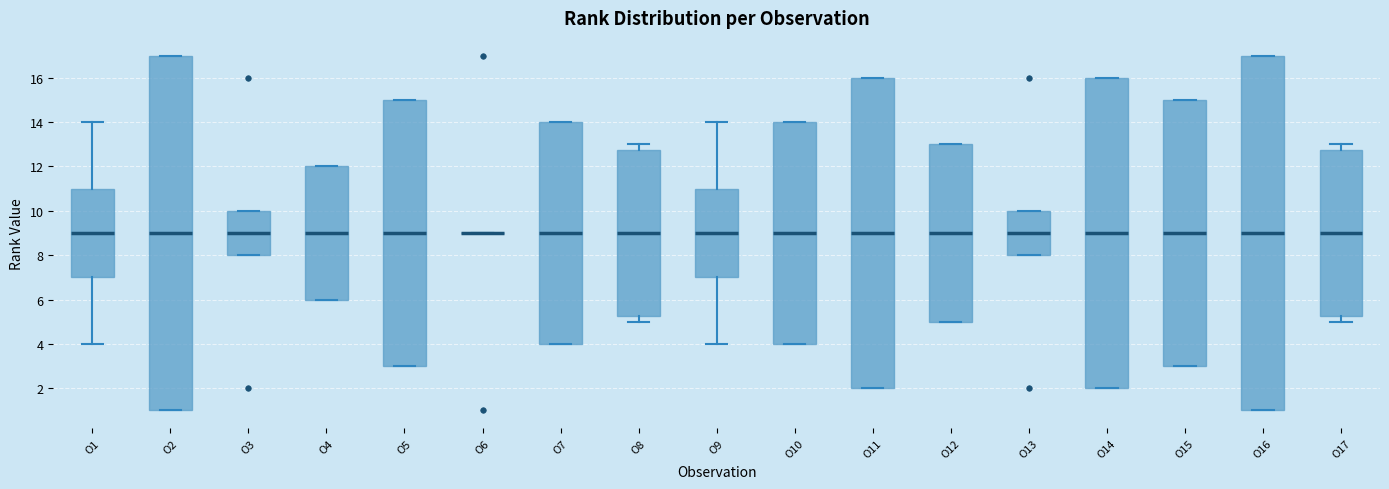

Reading left to right, read every box against the y-axis: the position of its median line, the range the box covers, and the ends of its whiskers. The values are not printed on the chart, so give them approximately, as read against the axis.

O1: median 9.0, box 7.0 to 11.0, whiskers 4.0 to 14.0
O2: median 9.0, box 1.0 to 17.0, whiskers 1.0 to 17.0
O3: median 9.0, box 8.0 to 10.0, whiskers 8.0 to 10.0
O4: median 9.0, box 6.0 to 12.0, whiskers 6.0 to 12.0
O5: median 9.0, box 3.0 to 15.0, whiskers 3.0 to 15.0
O6: box collapsed to a line at 9.0, whiskers 9.0 to 9.0
O7: median 9.0, box 4.0 to 14.0, whiskers 4.0 to 14.0
O8: median 9.0, box 5.2 to 12.8, whiskers 5.0 to 13.0
O9: median 9.0, box 7.0 to 11.0, whiskers 4.0 to 14.0
O10: median 9.0, box 4.0 to 14.0, whiskers 4.0 to 14.0
O11: median 9.0, box 2.0 to 16.0, whiskers 2.0 to 16.0
O12: median 9.0, box 5.0 to 13.0, whiskers 5.0 to 13.0
O13: median 9.0, box 8.0 to 10.0, whiskers 8.0 to 10.0
O14: median 9.0, box 2.0 to 16.0, whiskers 2.0 to 16.0
O15: median 9.0, box 3.0 to 15.0, whiskers 3.0 to 15.0
O16: median 9.0, box 1.0 to 17.0, whiskers 1.0 to 17.0
O17: median 9.0, box 5.2 to 12.8, whiskers 5.0 to 13.0